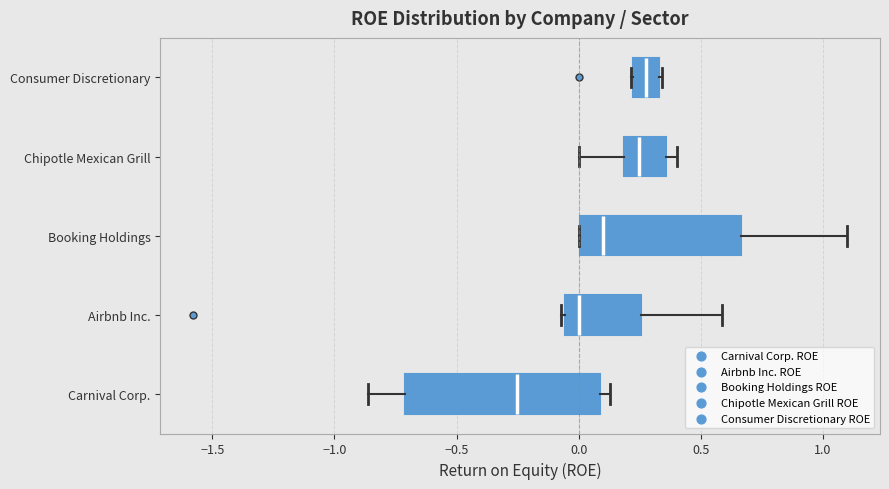

Reading bottom to top, transcribe this box plot: for each box, give where its median line is, the range the box spans, and where its two whiskers end, as read against the x-axis. The values are not printed on the chart, so give them approximately, as read against the axis.

Carnival Corp.: median -0.25, box -0.70 to 0.10, whiskers -0.85 to 0.15
Airbnb Inc.: median 0.00, box -0.05 to 0.25, whiskers -0.05 (just left of the box's left edge) to 0.60
Booking Holdings: median 0.10, box 0.00 to 0.65, whiskers 0.00 to 1.10
Chipotle Mexican Grill: median 0.25, box 0.20 to 0.35, whiskers 0.00 to 0.40
Consumer Discretionary: median 0.30, box 0.20 to 0.35, whiskers 0.20 to 0.35